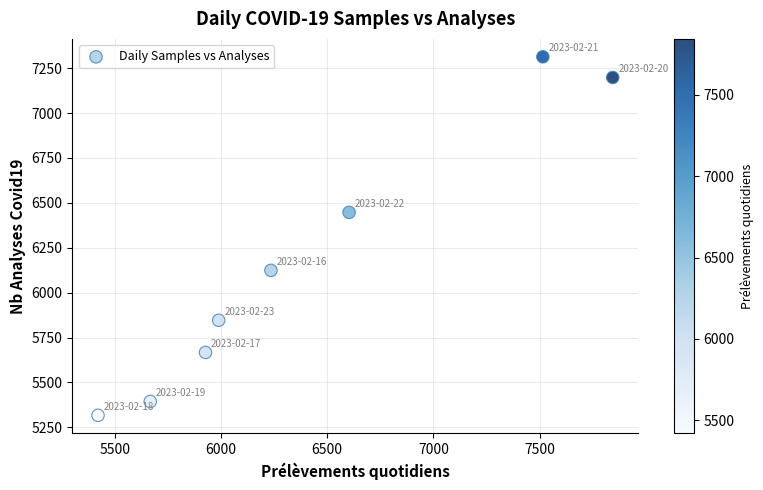

What is the average X value?

6400